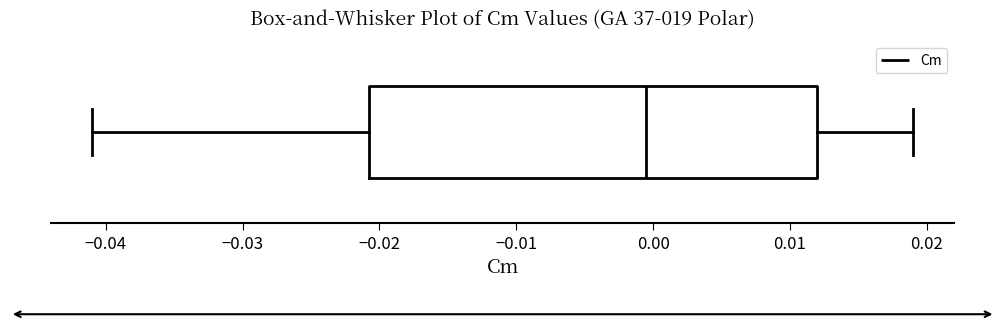

Where is the left edge of the box on the x-axis? The values are not printed on the chart, so give them approximately, as read against the axis.

-0.021